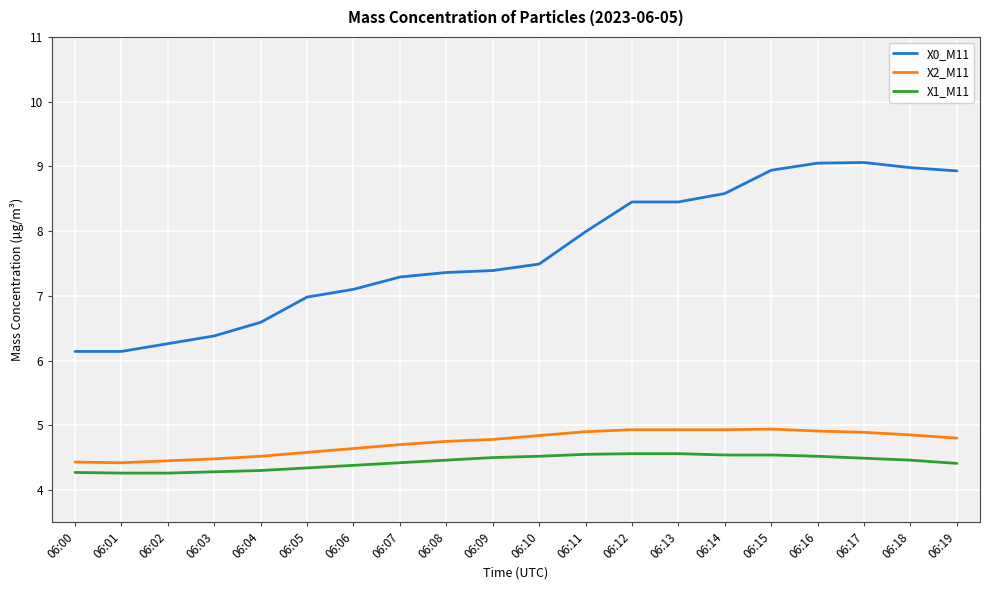

What is the minimum value shown in the chart?

4.3